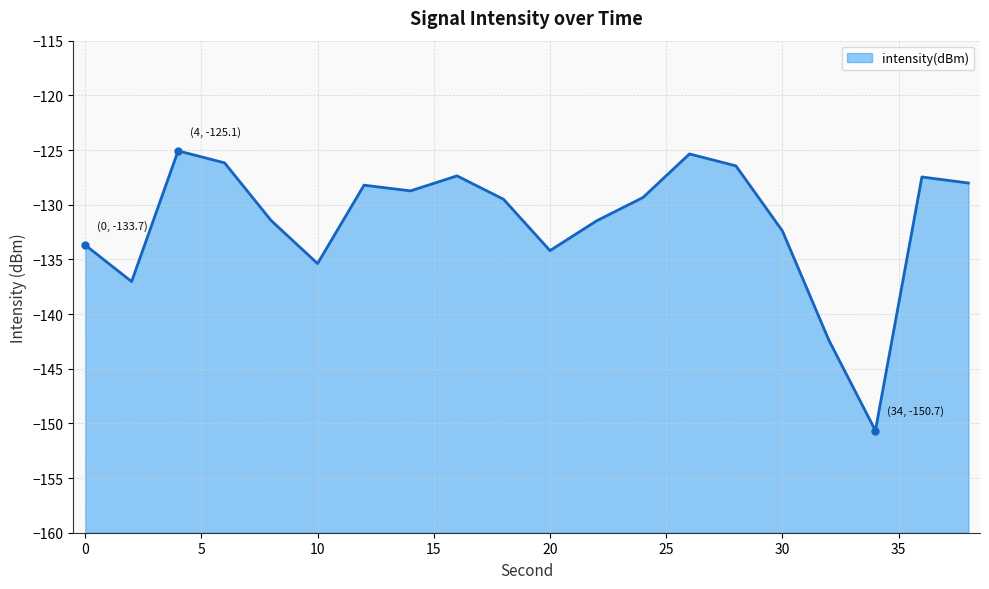

Does the chart display data point markers on the line(s)?

No